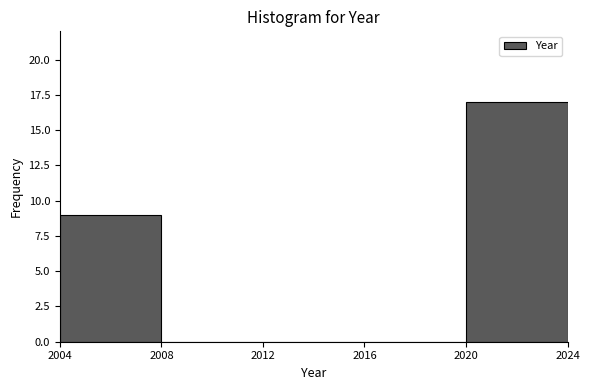

How tall is the bar that spans 2020 to 2024 on the x-axis? The values are not printed on the chart, so give them approximately, as read against the axis.

17